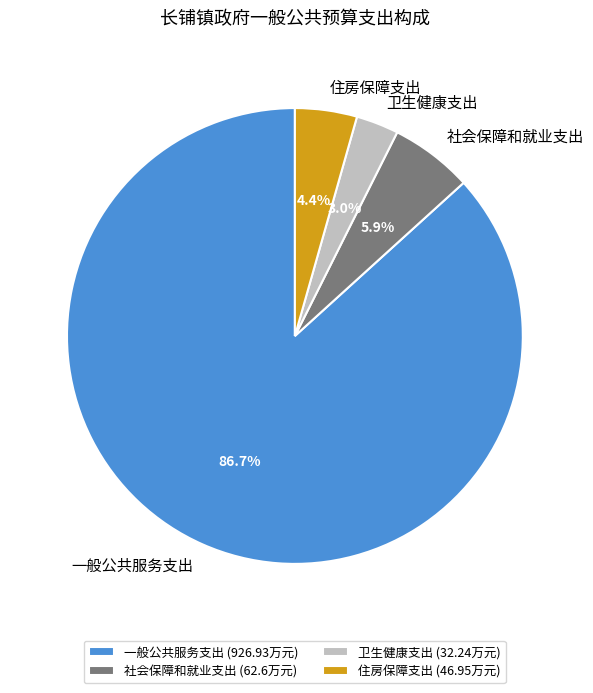

What percentage is the 住房保障支出 slice, to the nearest percent?

4%